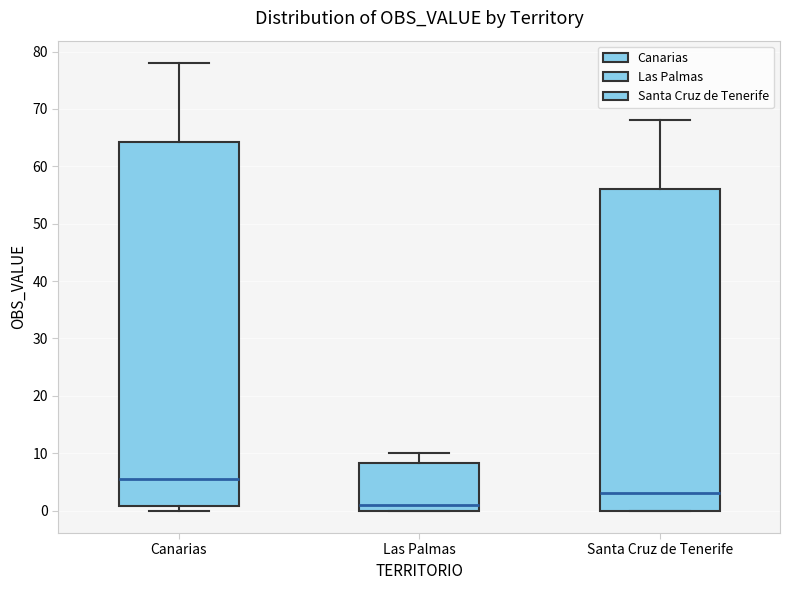

Which box's median line is the lowest?

Las Palmas